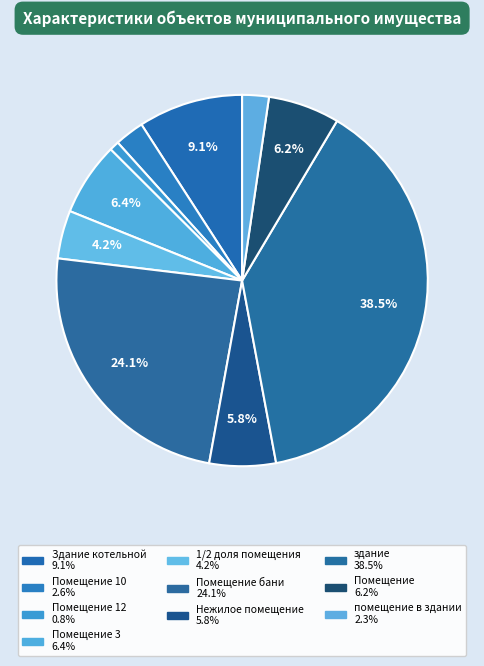

Count the number of slices in the pie.

10